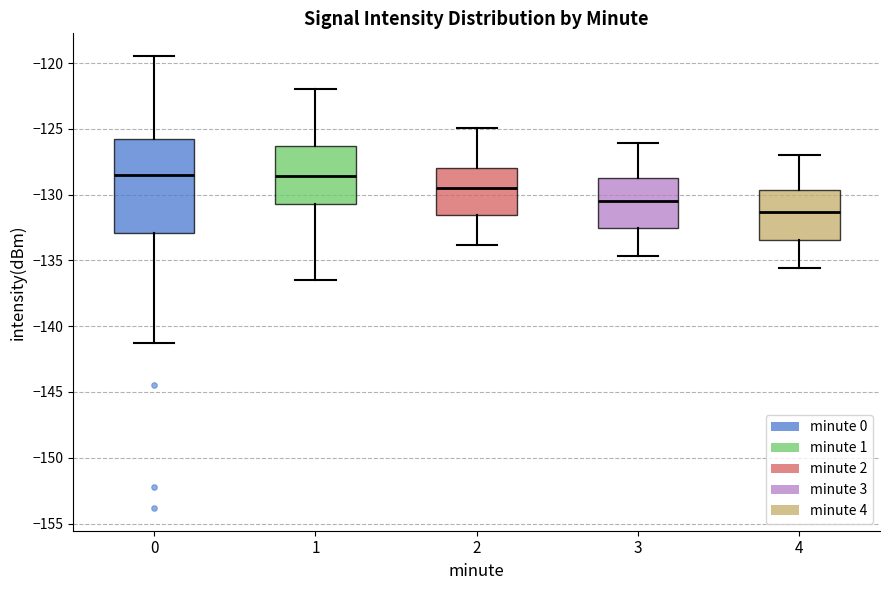

Where does the upper whisker of the box at x = 2 end on the y-axis? The values are not printed on the chart, so give them approximately, as read against the axis.

-125.0